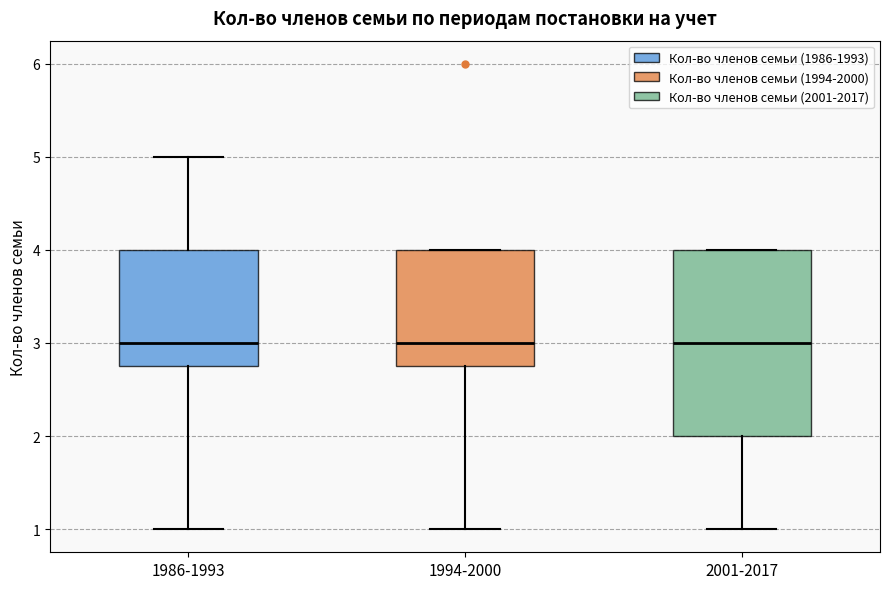

Reading left to right, transcribe this box plot: for each box, give where its median line is, the range the box spans, and where its two whiskers end, as read against the y-axis. The values are not printed on the chart, so give them approximately, as read against the axis.

1986-1993: median 3.0, box 2.8 to 4.0, whiskers 1.0 to 5.0
1994-2000: median 3.0, box 2.8 to 4.0, whiskers 1.0 to 4.0
2001-2017: median 3.0, box 2.0 to 4.0, whiskers 1.0 to 4.0